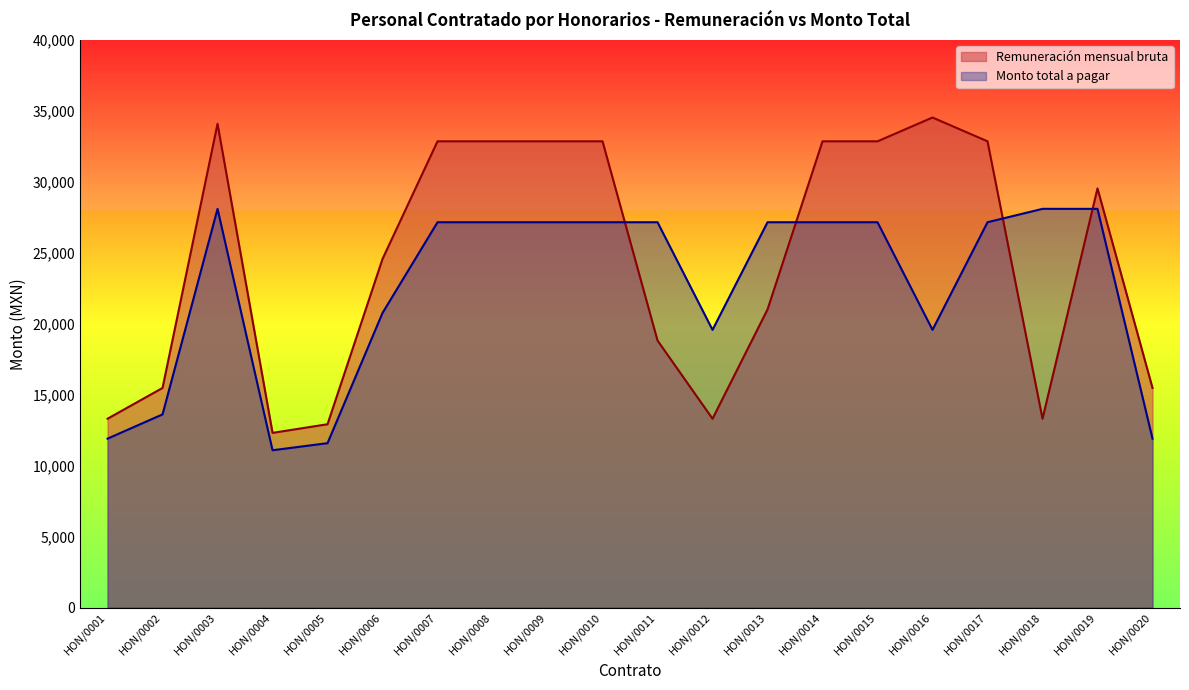

How many values in the Monto total a pagar series exceed 27155?

12